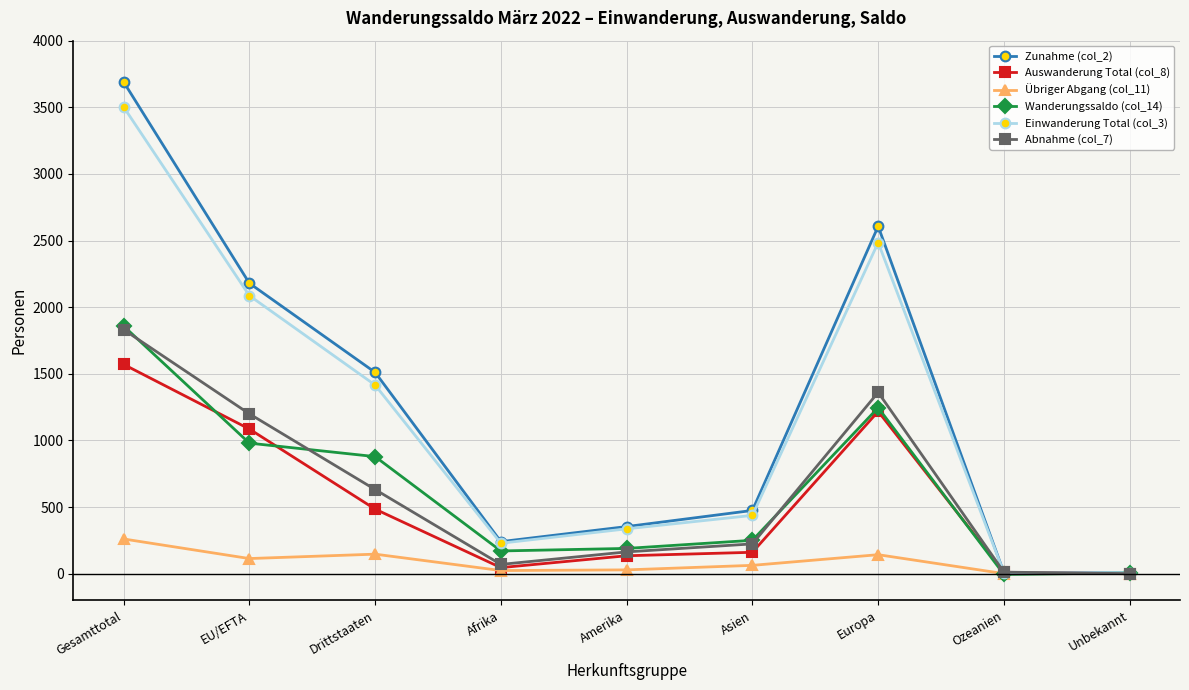

At which label is Wanderungssaldo (col_14) closest to 927?

Drittstaaten